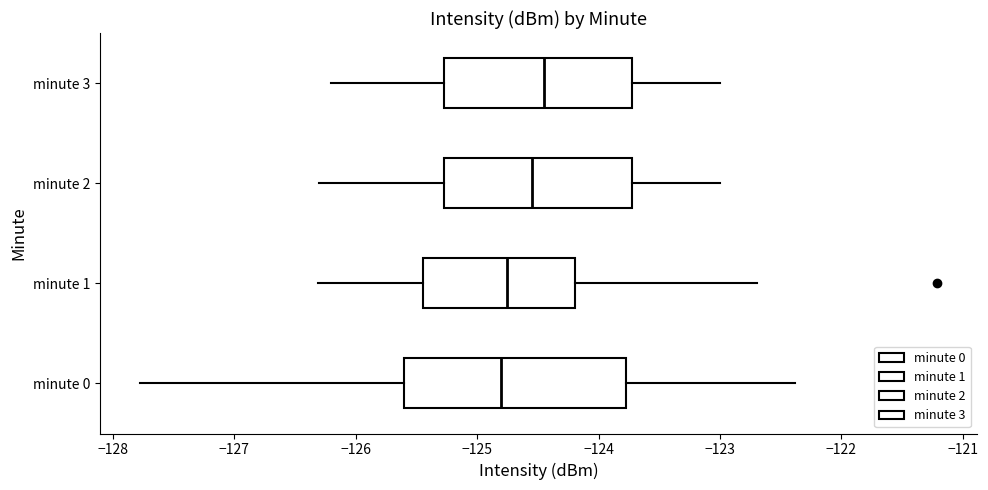

Reading bottom to top, transcribe this box plot: for each box, give where its median line is, the range the box spans, and where its two whiskers end, as read against the x-axis. The values are not printed on the chart, so give them approximately, as read against the axis.

minute 0: median -124.8, box -125.6 to -123.8, whiskers -127.8 to -122.4
minute 1: median -124.8, box -125.4 to -124.2, whiskers -126.3 to -122.7
minute 2: median -124.5, box -125.3 to -123.7, whiskers -126.3 to -123.0
minute 3: median -124.4, box -125.3 to -123.7, whiskers -126.2 to -123.0